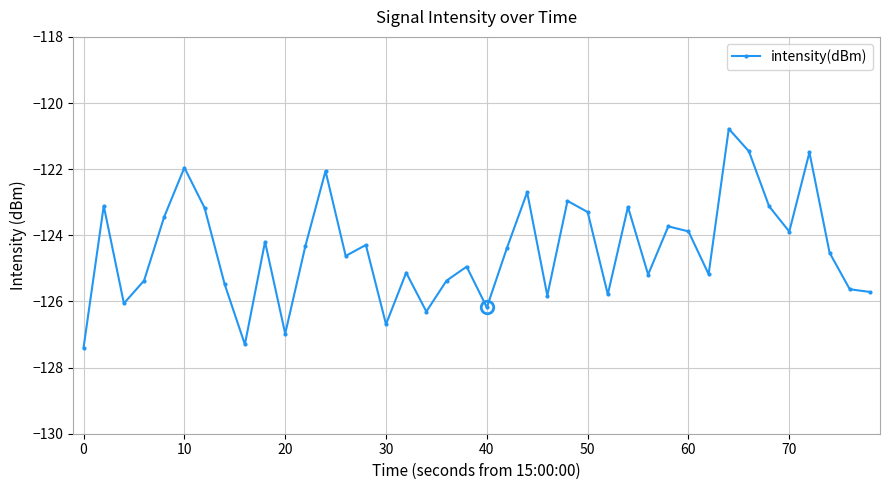

What is the minimum value shown in the chart?

-127.4